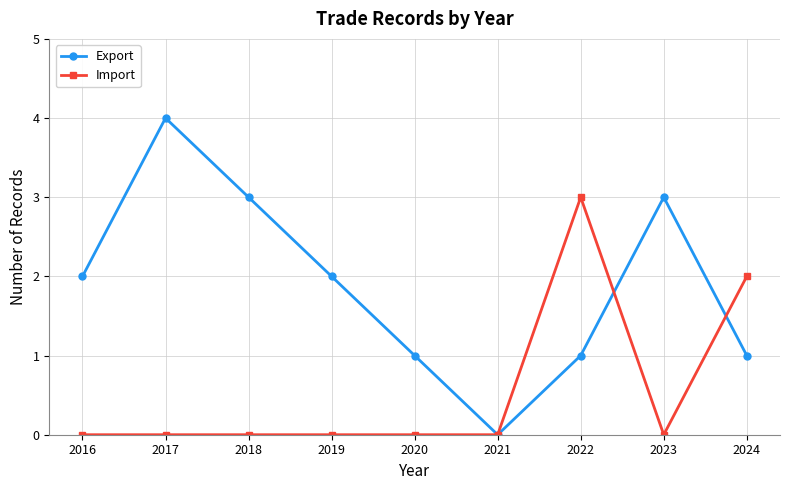

Read the Export value at 2018.

3